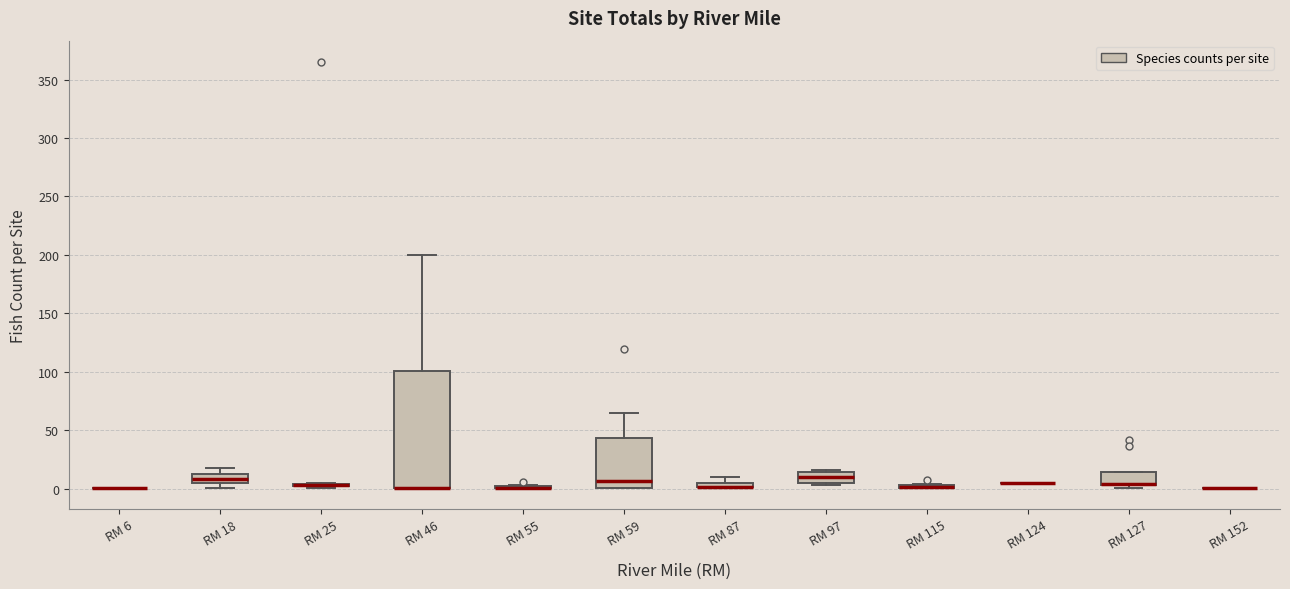

Where is the upper edge of the box for RM 46 on the y-axis? The values are not printed on the chart, so give them approximately, as read against the axis.

100